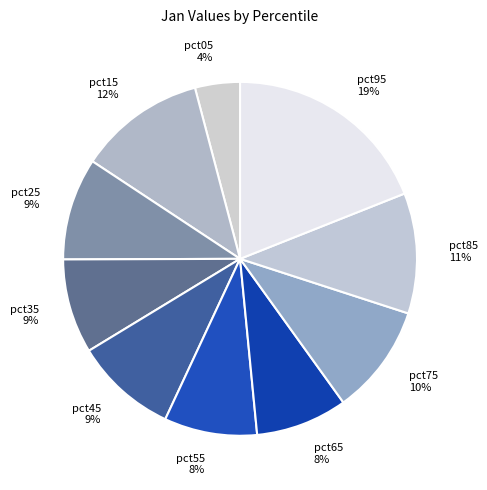

What is the largest slice in the pie chart?

pct95